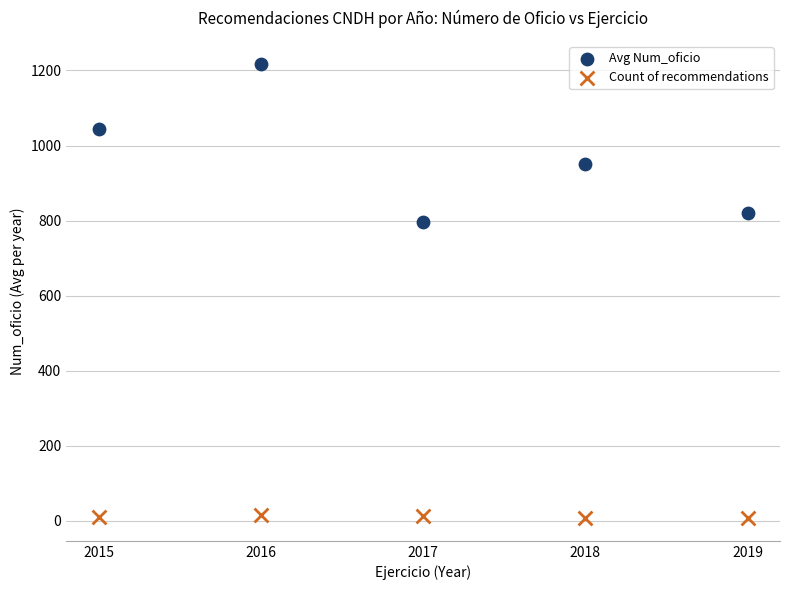

What are all the series names shown in the legend?

Avg Num_oficio, Count of recommendations